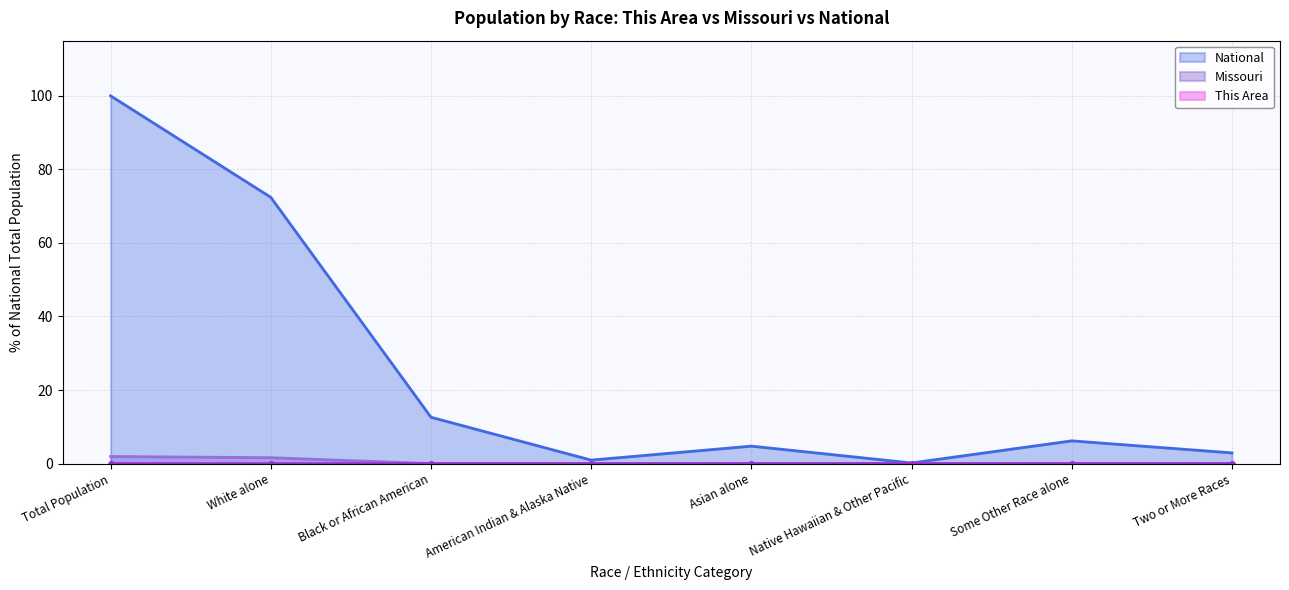

At which label is This Area closest to 0?

Native Hawaiian & Other Pacific